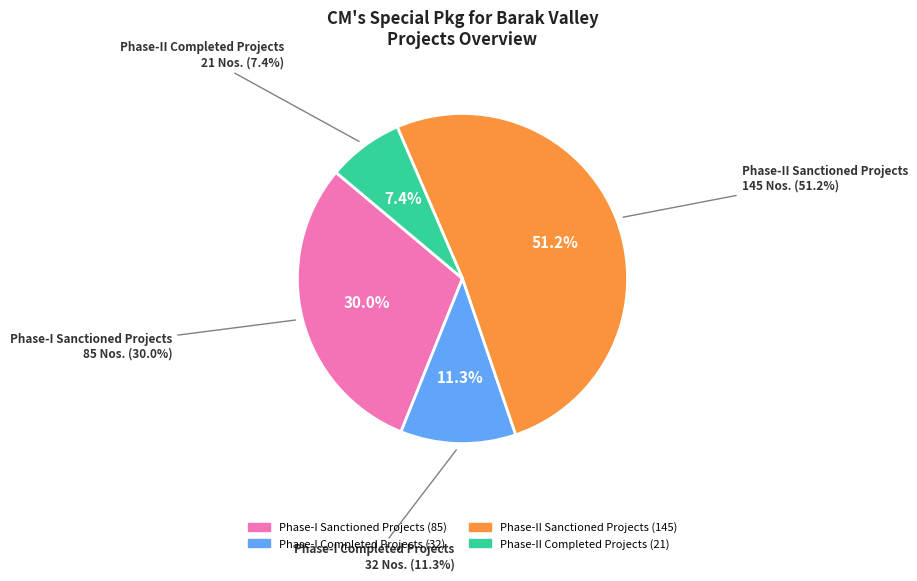

Which category has the smallest portion of the pie?

Phase-II Completed Projects